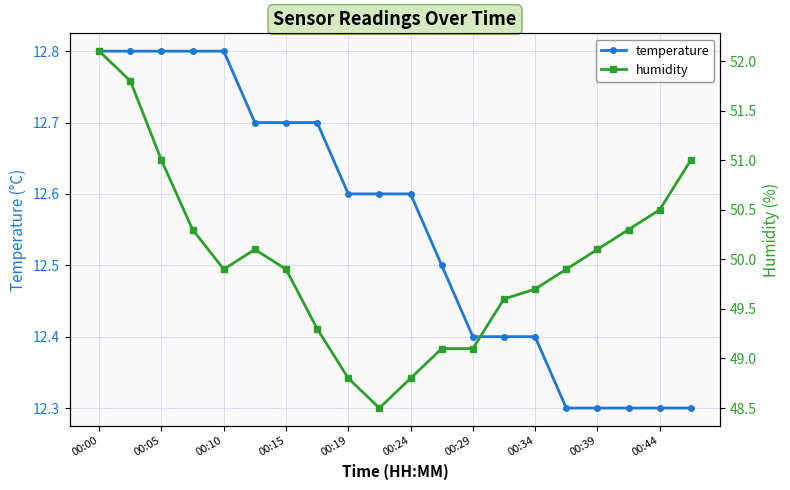

True or false: temperature has a value of 22.4 at 00:10.

False